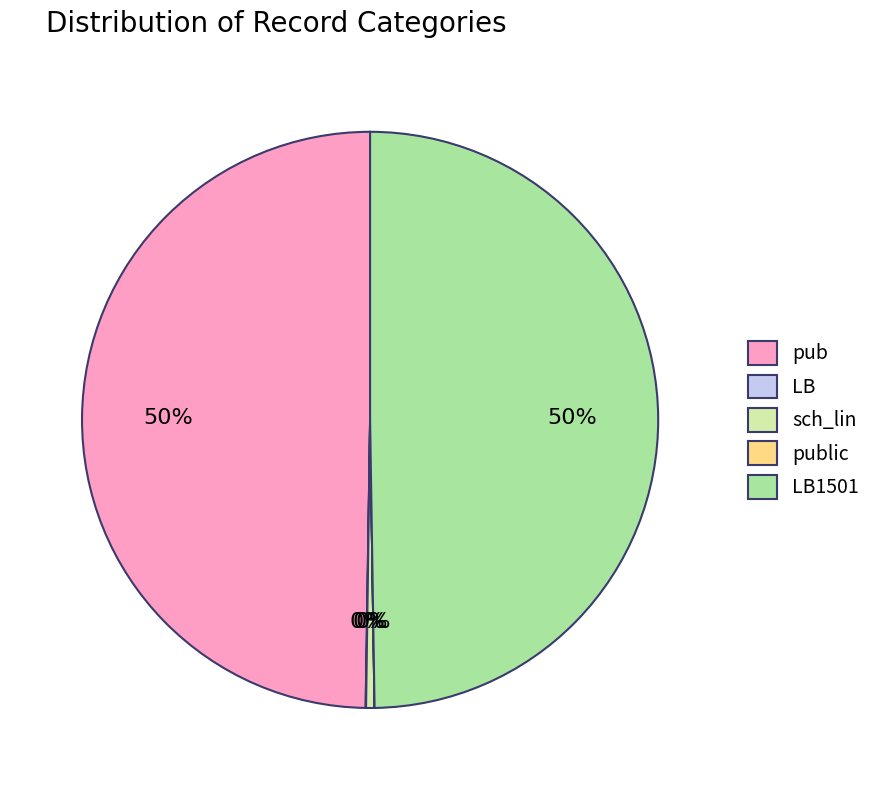

The pub slice represents 50% of the pie. True or false?

True